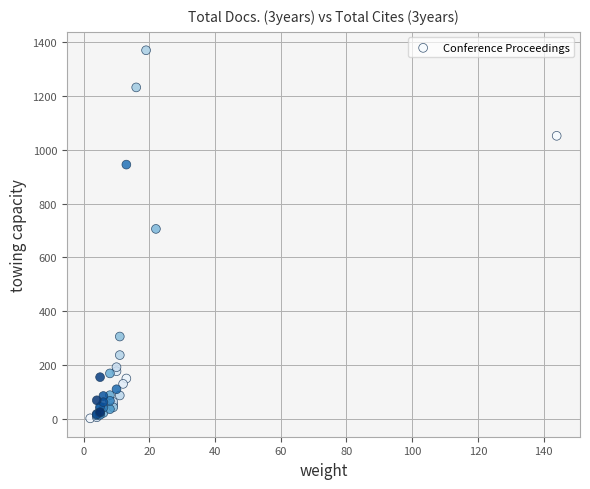

What Y value in the scatter plot is closest to 686?

706